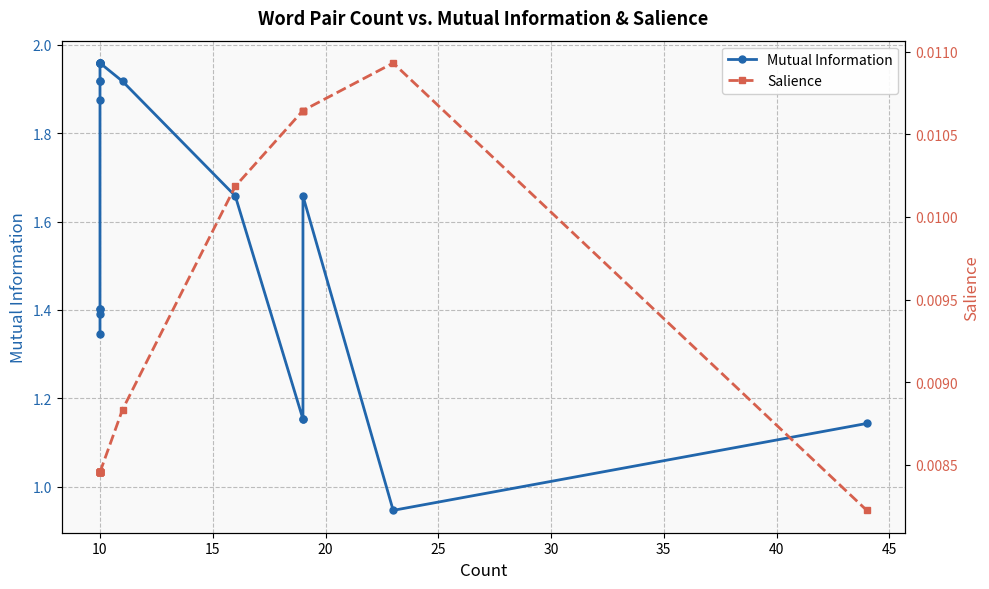

True or false: Salience and Mutual Information cross at least once.

False